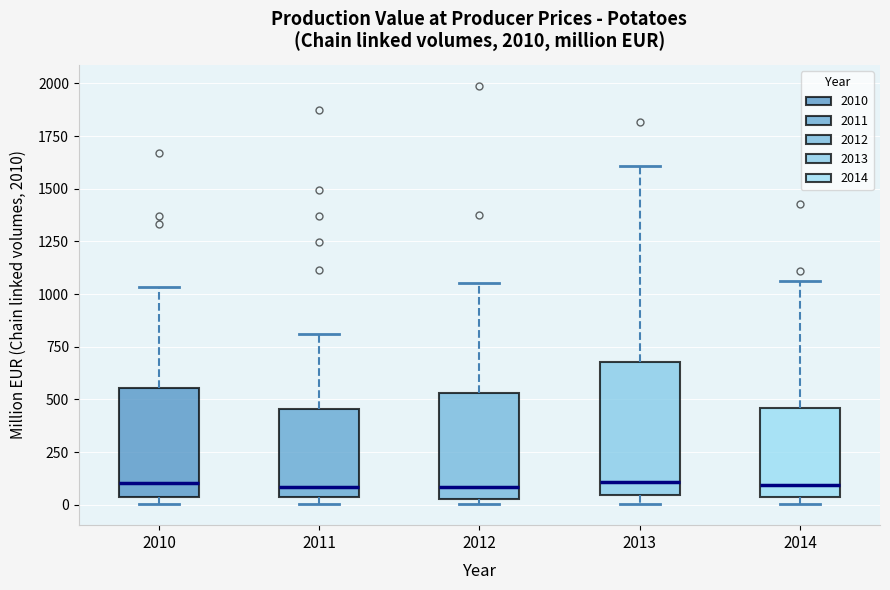

Which box is the tallest, from its lower edge to its upper edge?

2013